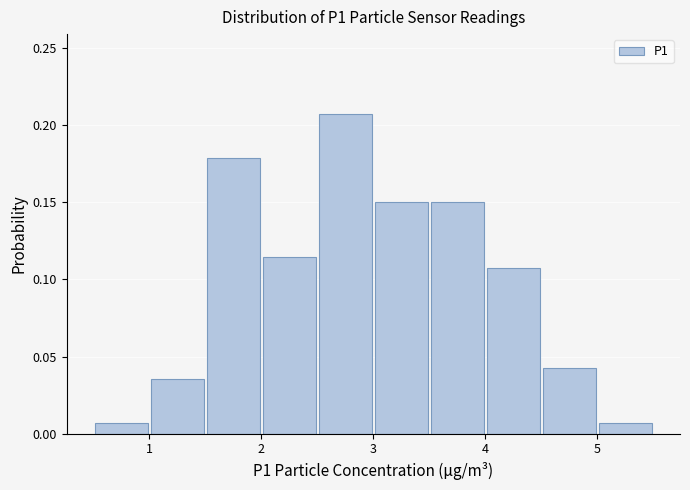

How tall is the bar that spans 2.0 to 2.5 on the x-axis? The values are not printed on the chart, so give them approximately, as read against the axis.

0.115